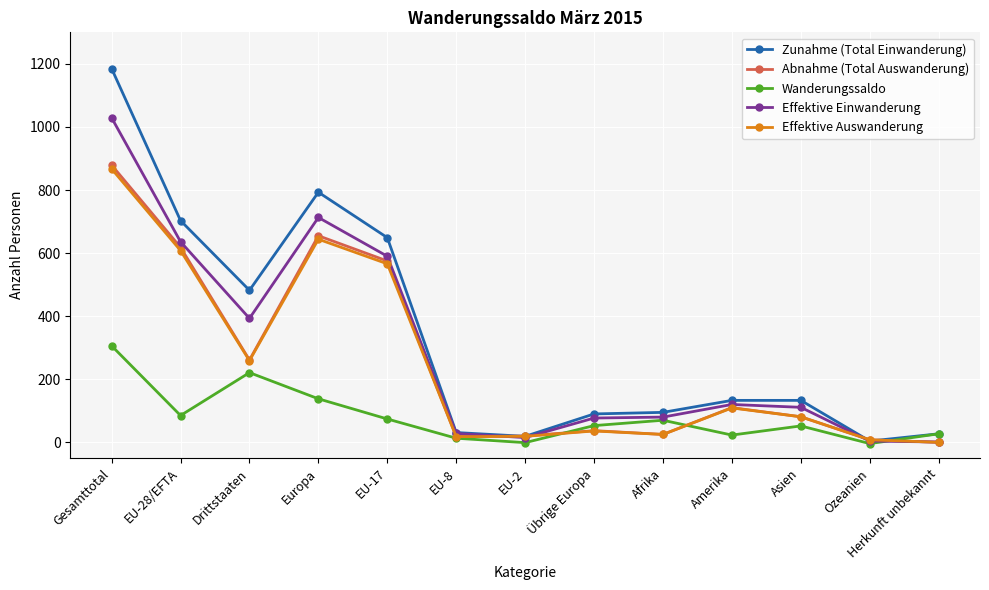

Read the Effektive Einwanderung value at Asien.

111